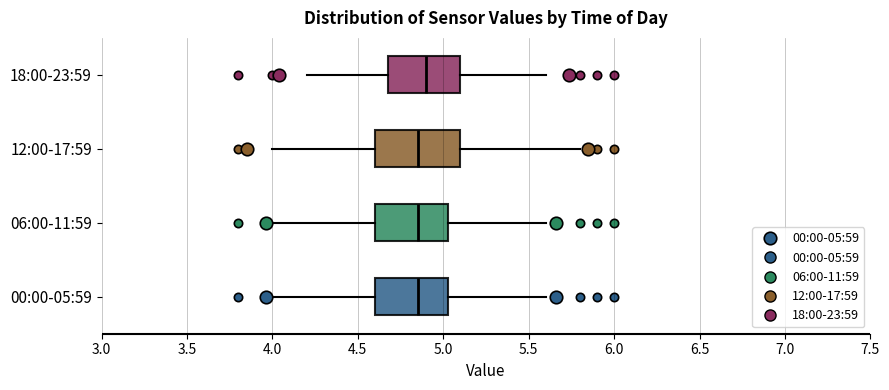

Which box's median line is the furthest to the right?

18:00-23:59